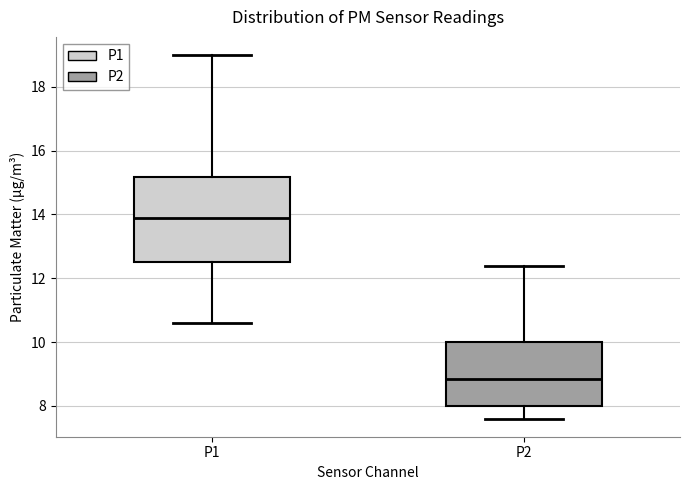

Where does the lower whisker of the box for P1 end on the y-axis? The values are not printed on the chart, so give them approximately, as read against the axis.

10.6